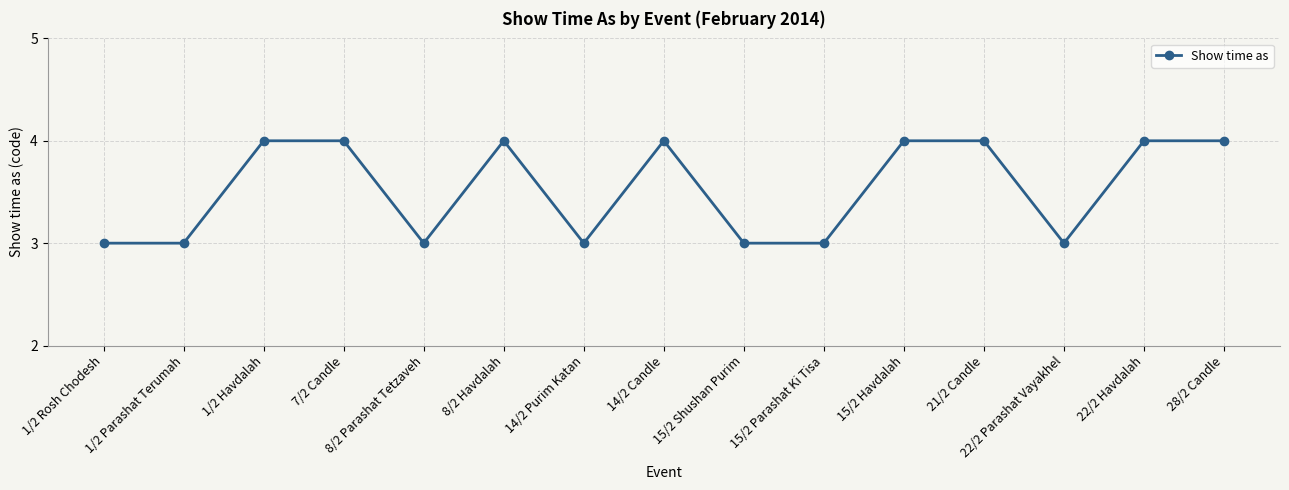

What is the difference between the second highest and second lowest values?

1